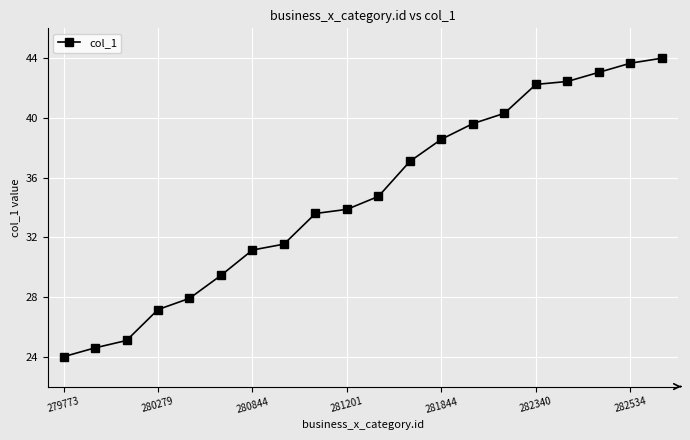

What is the average value?

34.7